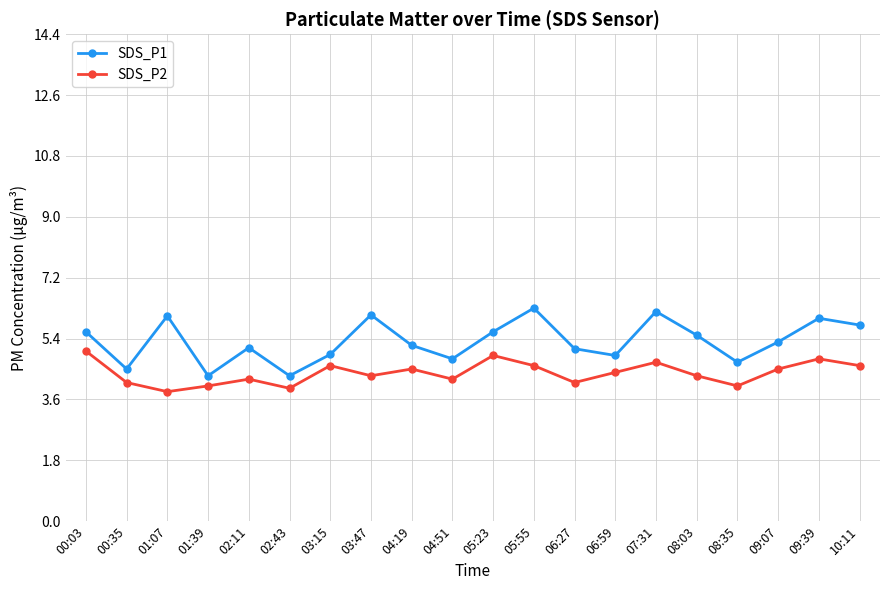

Between 00:35 and 01:07, which series saw the biggest shift?

SDS_P1